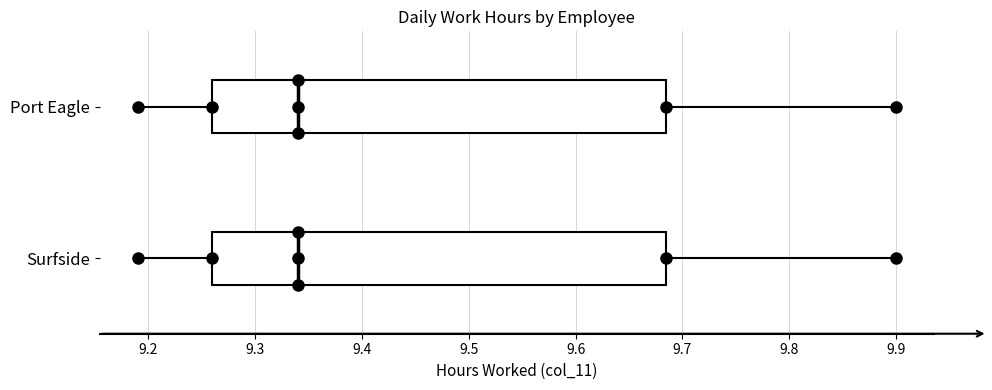

Reading bottom to top, read every box against the x-axis: the position of its median line, the range the box covers, and the ends of its whiskers. The values are not printed on the chart, so give them approximately, as read against the axis.

Surfside: median 9.34, box 9.26 to 9.69, whiskers 9.19 to 9.90
Port Eagle: median 9.34, box 9.26 to 9.69, whiskers 9.19 to 9.90